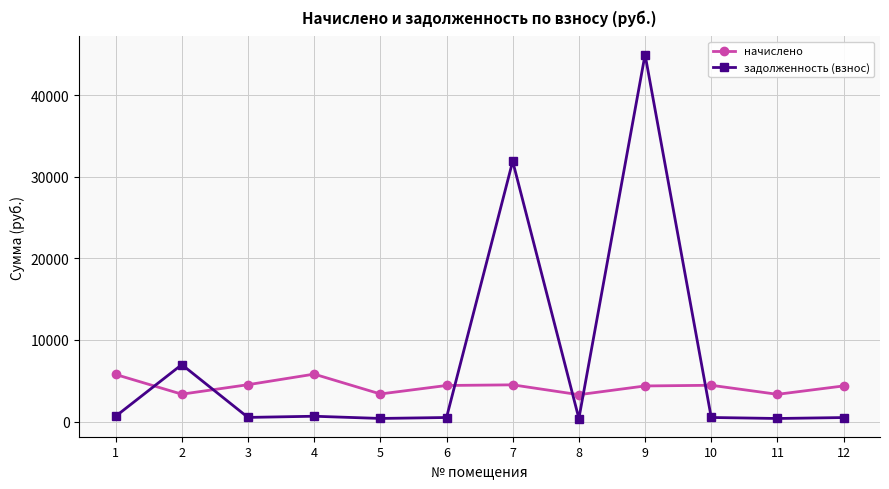

At which category is the sum across all series the highest?

9